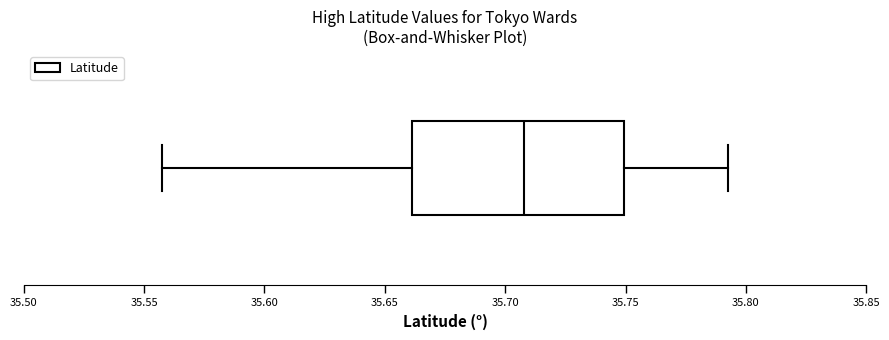

Read this box plot against the x-axis: the position of the median line, the range covered by the box, and the ends of both whiskers. The values are not printed on the chart, so give them approximately, as read against the axis.

median 35.710, box 35.660 to 35.750, whiskers 35.555 to 35.795